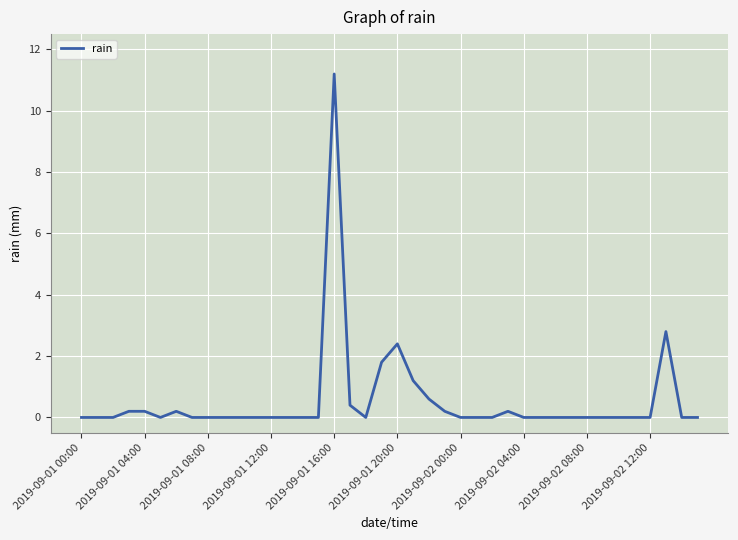

What is the average value?

0.5